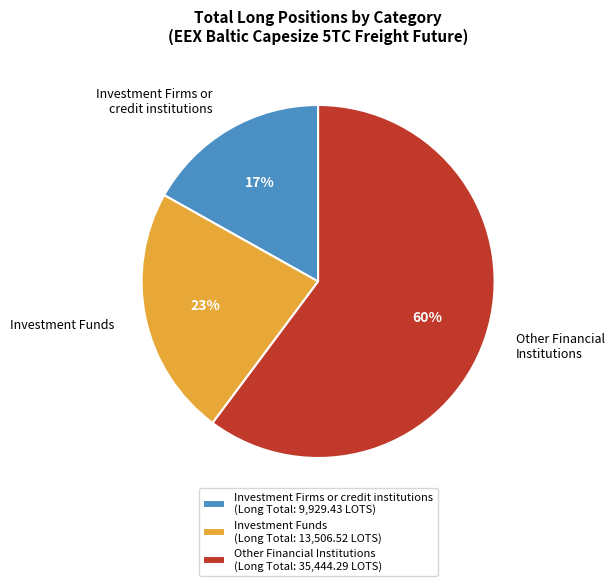

True or false: Other Financial Institutions accounts for 60% of the total.

True